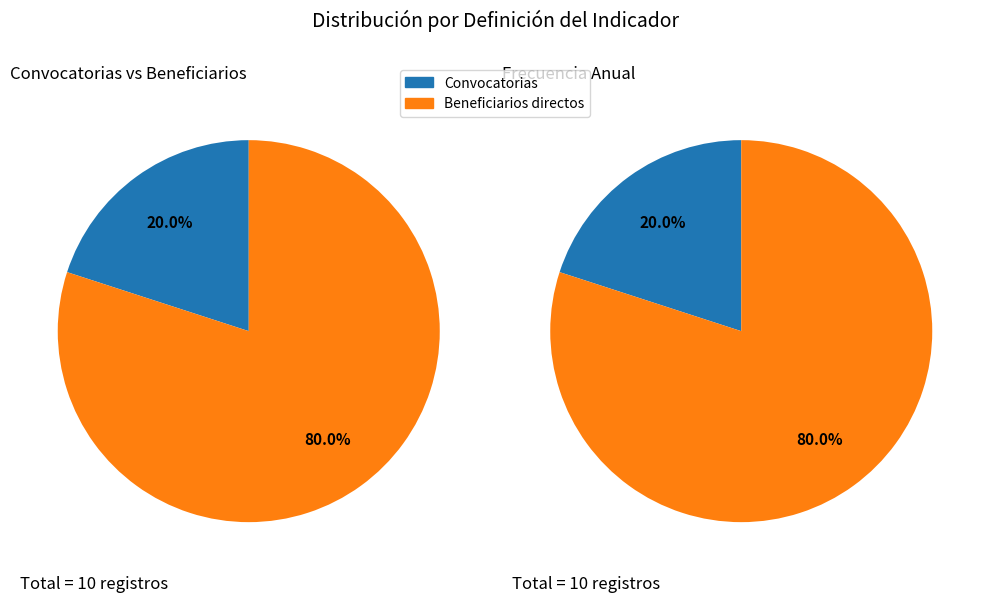

Is Convocatorias the majority of the pie?

No